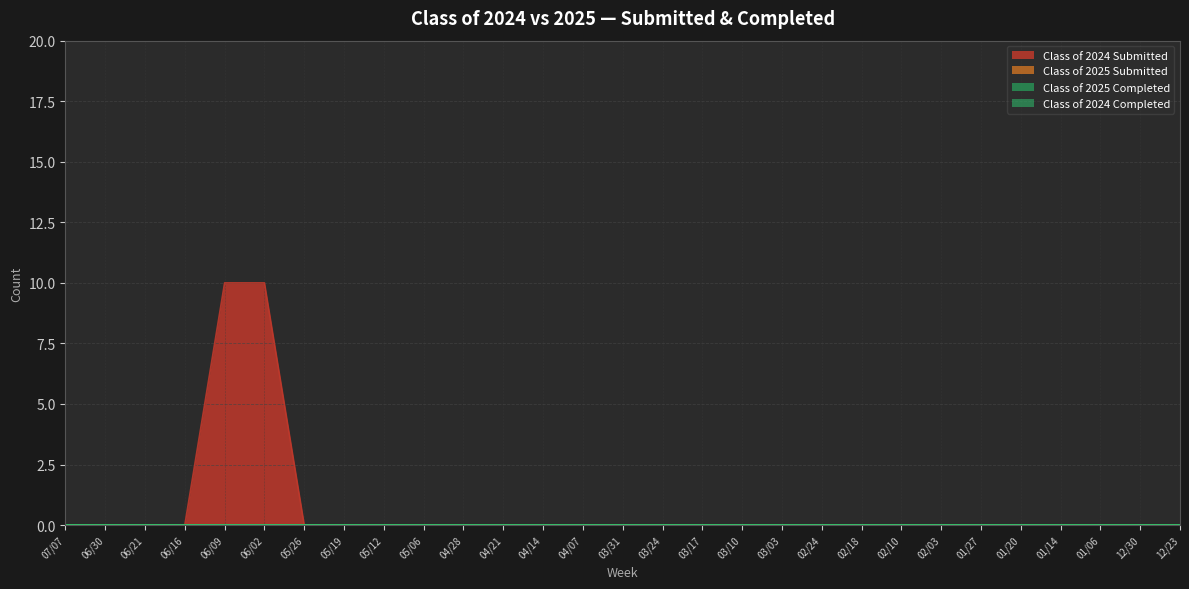

Which category has the lowest value in the Class of 2024 Completed series?

07/07